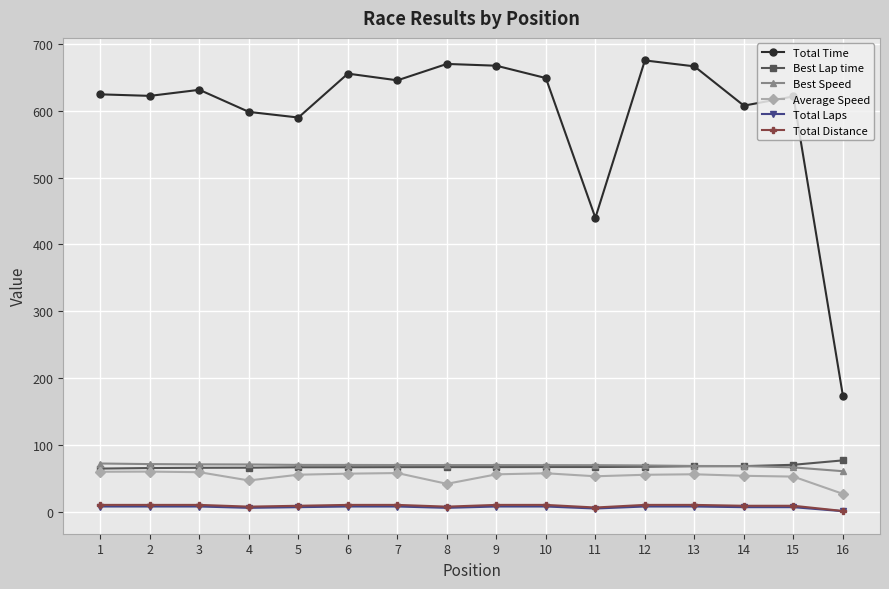

Count the number of data series in this chart.

6